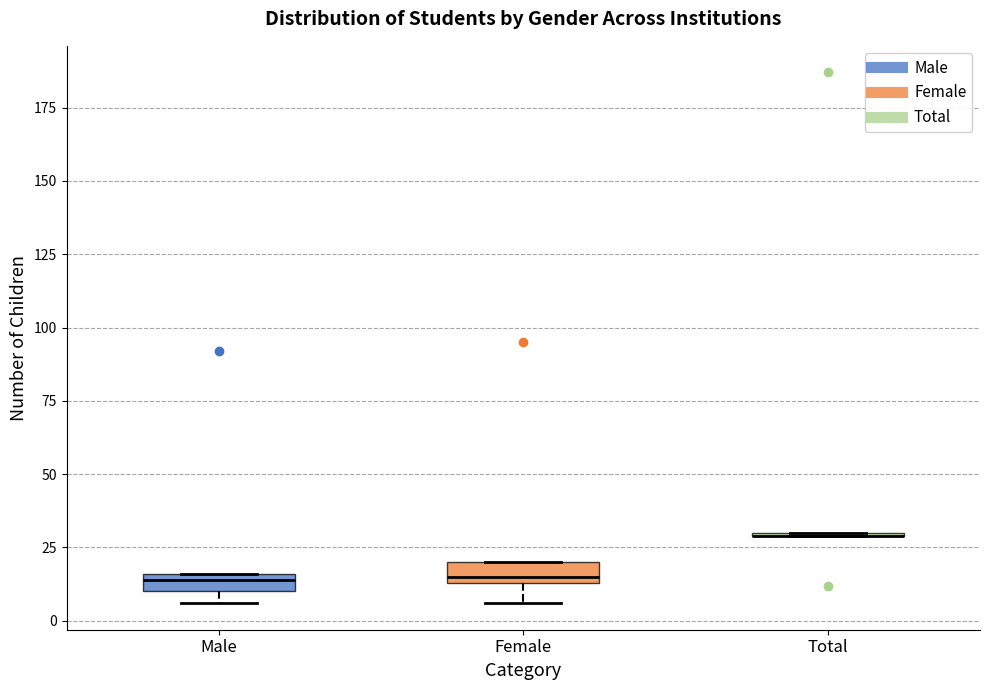

Where does the lower whisker of the box for Female end on the y-axis? The values are not printed on the chart, so give them approximately, as read against the axis.

5